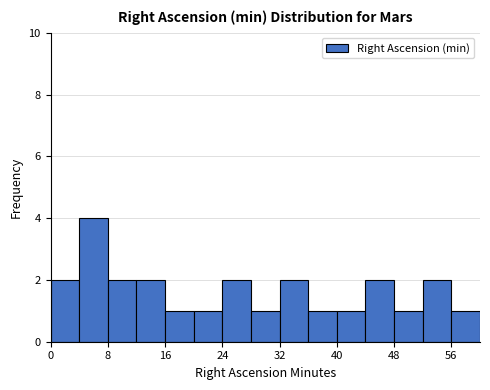

Reading left to right, transcribe this chart: for each bar, give the range it covers on the x-axis and its height. The values are not printed on the chart, so give them approximately, as read against the axis.

0 to 4: 2
4 to 8: 4
8 to 12: 2
12 to 16: 2
16 to 20: 1
20 to 24: 1
24 to 28: 2
28 to 32: 1
32 to 36: 2
36 to 40: 1
40 to 44: 1
44 to 48: 2
48 to 52: 1
52 to 56: 2
56 to 60: 1